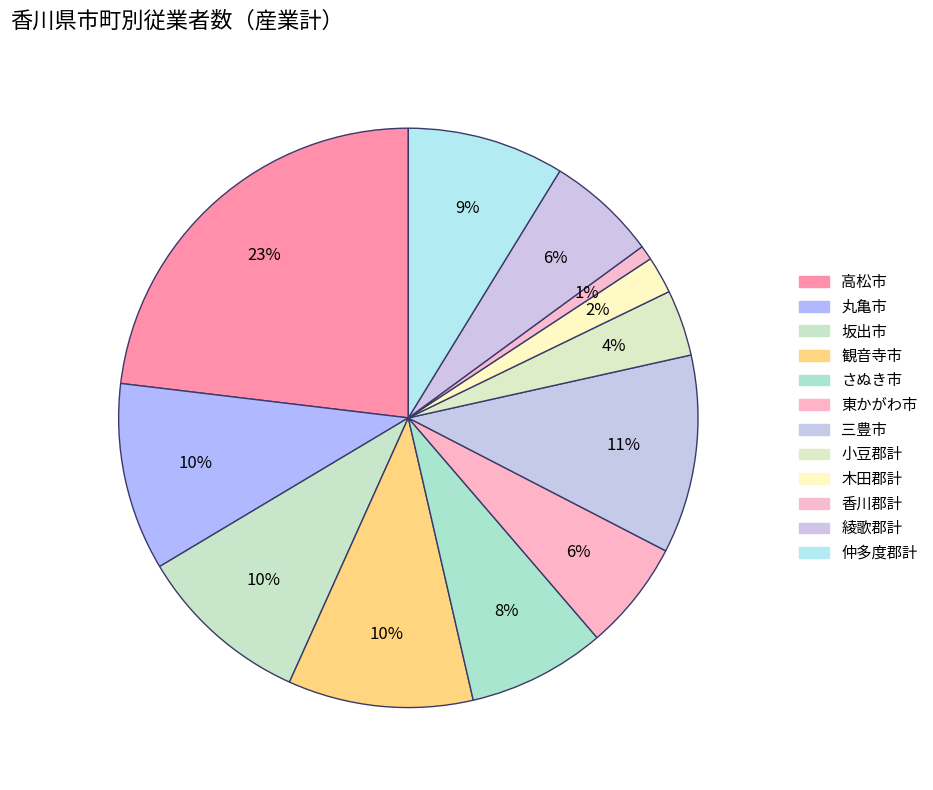

To the nearest percent, what is the difference between the largest and smallest slice percentages?

22%